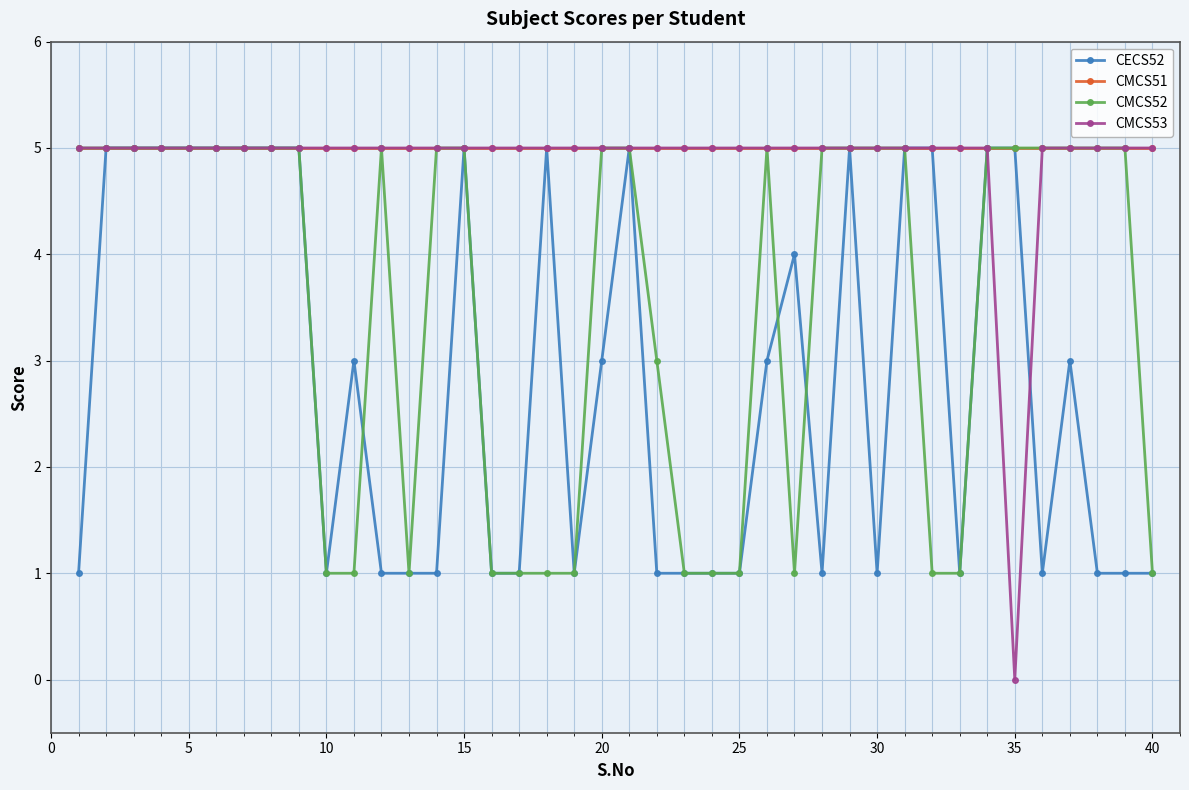

What is the value of the CMCS52 point at the 32nd from the left?

1